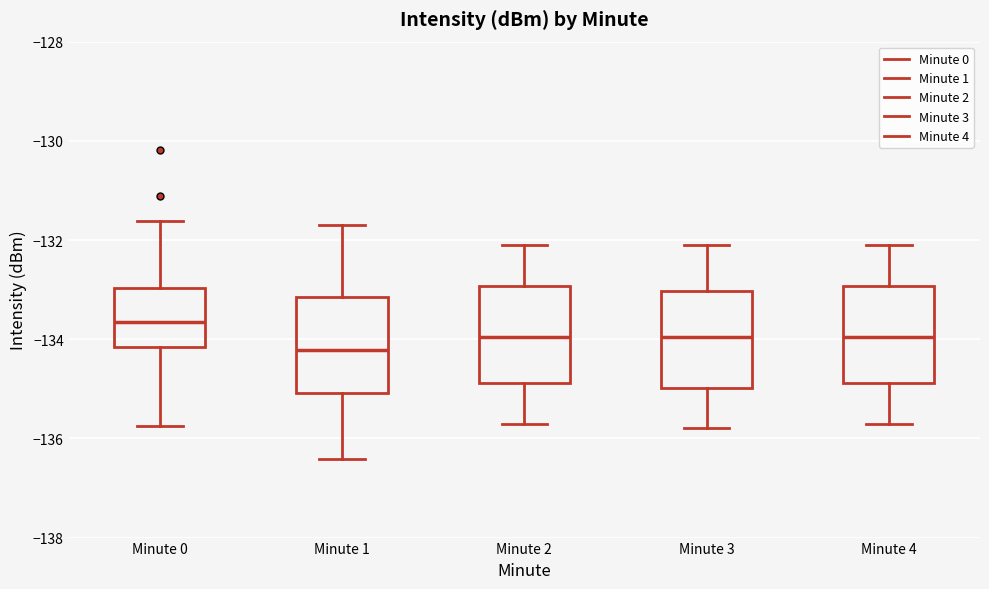

Reading left to right, transcribe this box plot: for each box, give where its median line is, the range the box spans, and where its two whiskers end, as read against the y-axis. The values are not printed on the chart, so give them approximately, as read against the axis.

Minute 0: median -133.6, box -134.2 to -133.0, whiskers -135.8 to -131.6
Minute 1: median -134.2, box -135.0 to -133.2, whiskers -136.4 to -131.6
Minute 2: median -134.0, box -134.8 to -133.0, whiskers -135.6 to -132.0
Minute 3: median -134.0, box -135.0 to -133.0, whiskers -135.8 to -132.0
Minute 4: median -134.0, box -134.8 to -133.0, whiskers -135.6 to -132.0